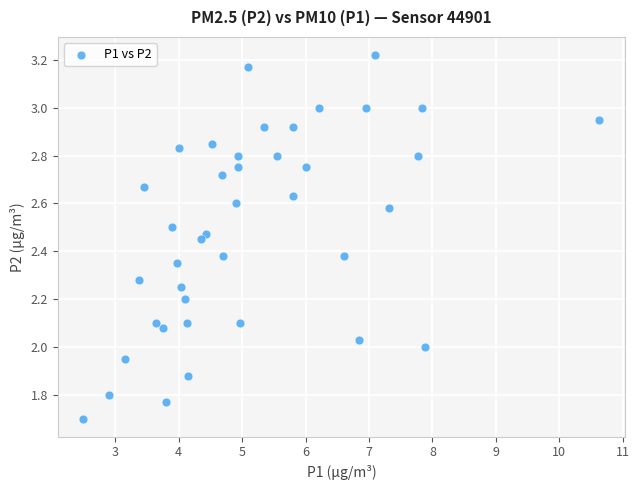

What is the range of X values (max minus min)?

8.1